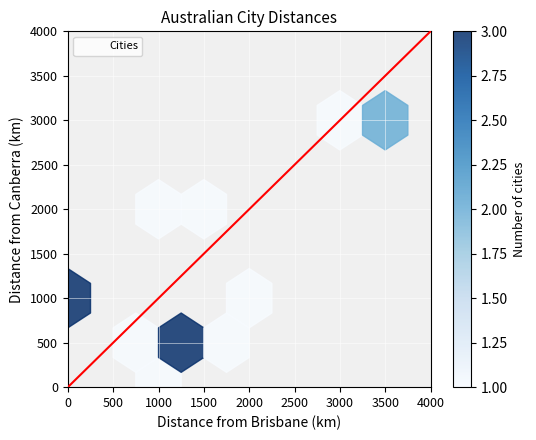

What Y value in the scatter plot is closest to 1567?

1798